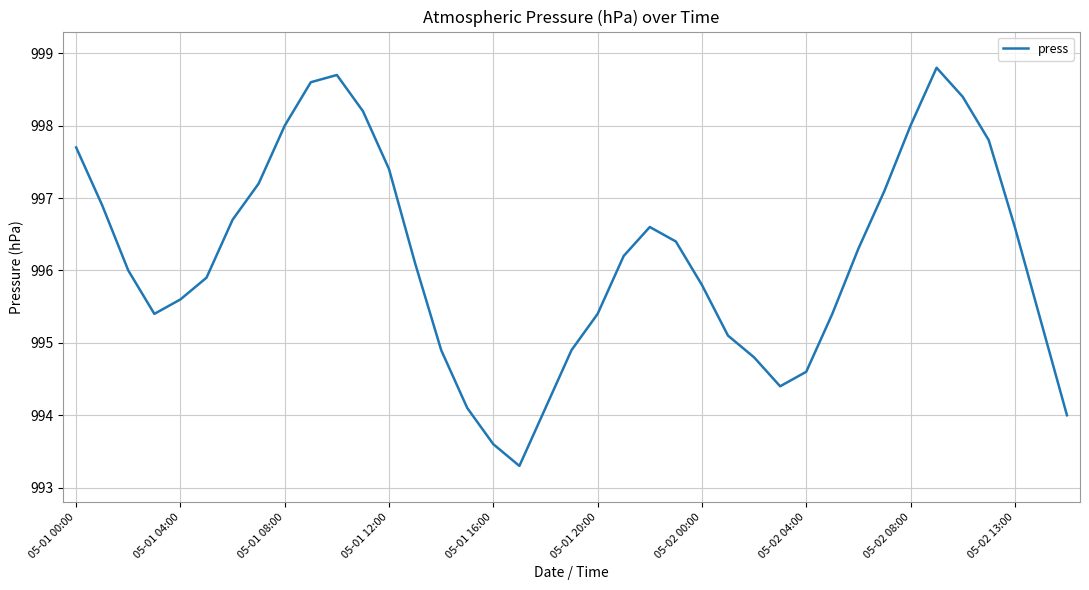

True or false: the data has more than 1 interior local peaks.

True